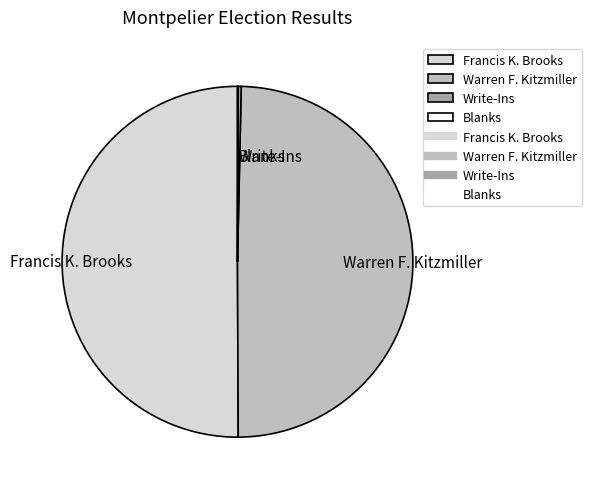

Approximately how many times larger is the value at Francis K. Brooks compared to Warren F. Kitzmiller?

1.0